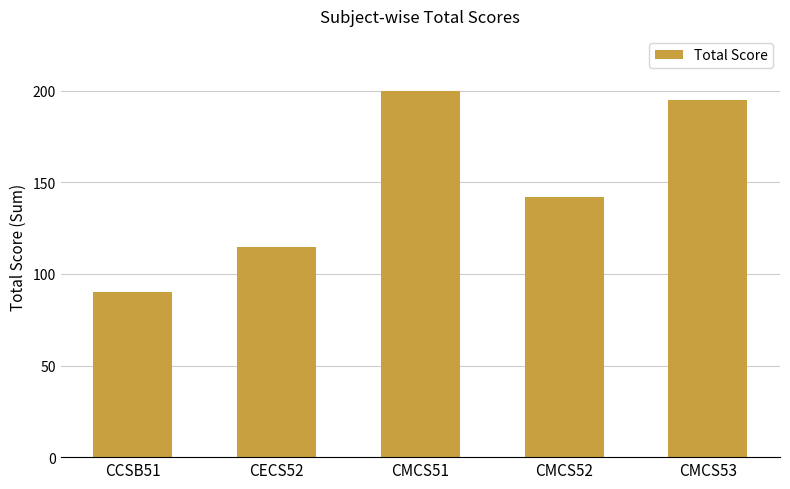

What is the change in value from CCSB51 to CMCS52?

+52